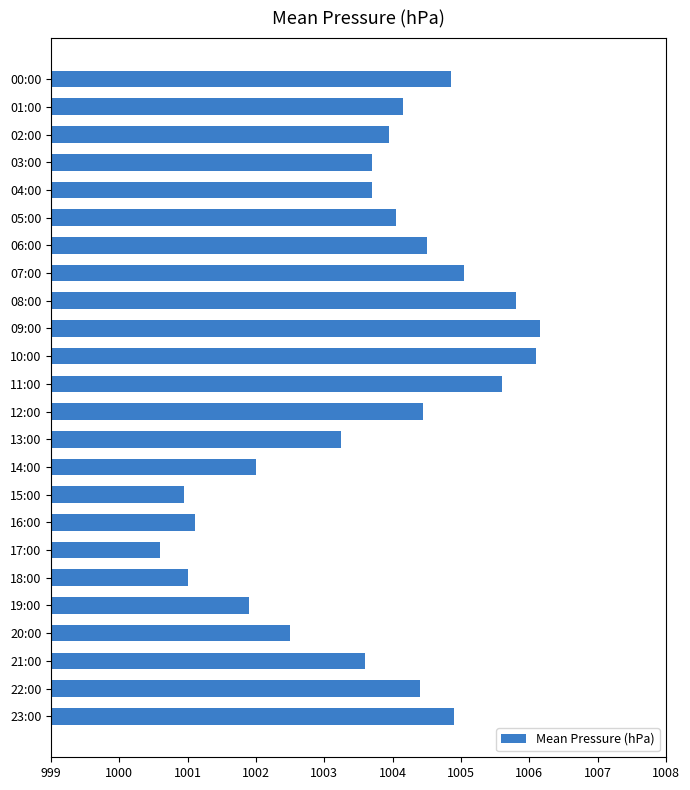

Is it true that the value at 04:00 is 1638.1?

False